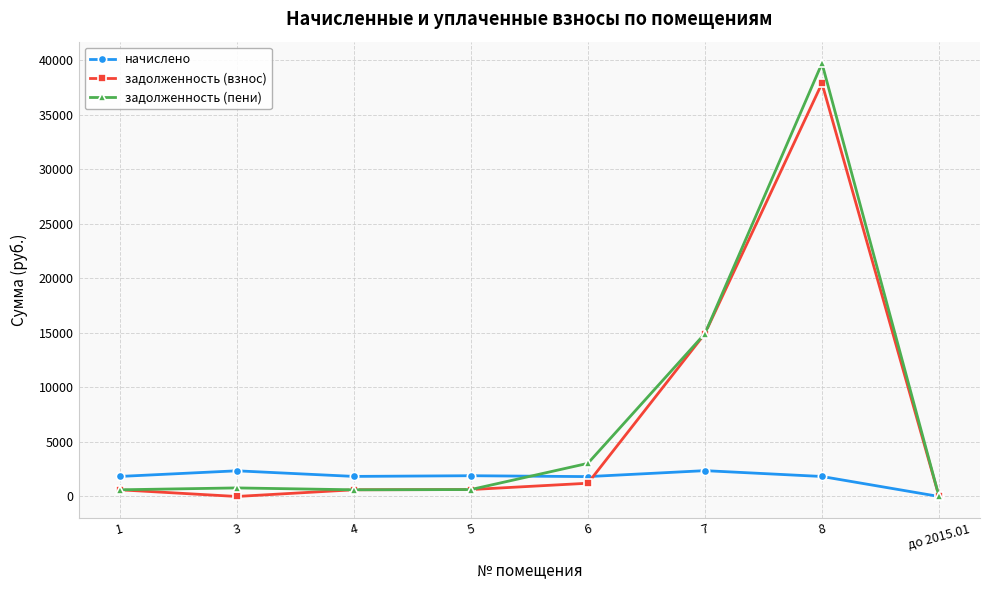

How many lines are shown in the chart?

3